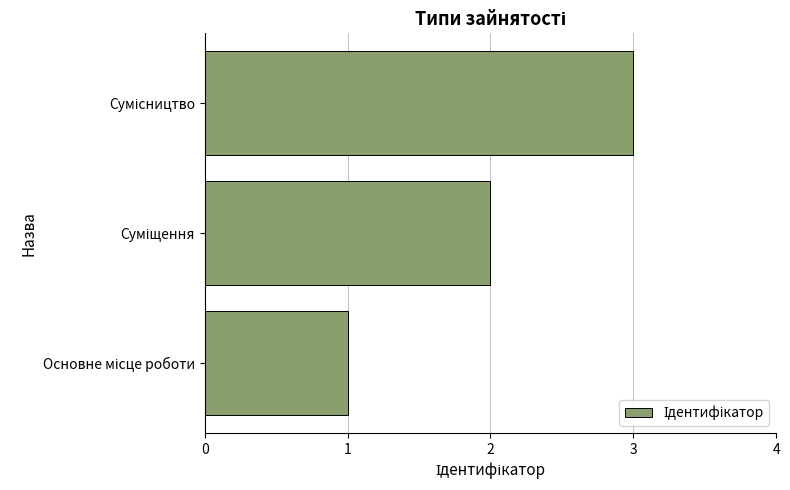

What is the sum of all values?

6